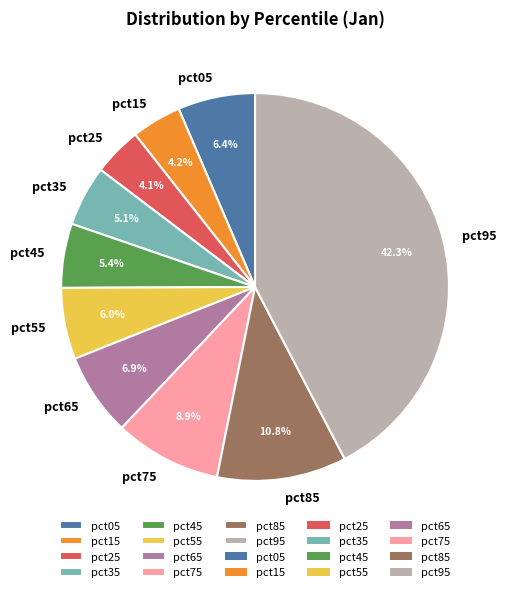

Is pct35 the majority of the pie?

No